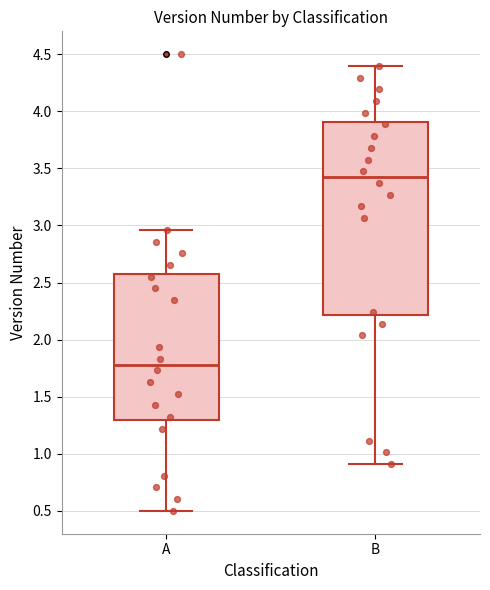

Reading left to right, transcribe this box plot: for each box, give where its median line is, the range the box spans, and where its two whiskers end, as read against the y-axis. The values are not printed on the chart, so give them approximately, as read against the axis.

A: median 1.80, box 1.30 to 2.60, whiskers 0.50 to 2.95
B: median 3.40, box 2.20 to 3.90, whiskers 0.90 to 4.40